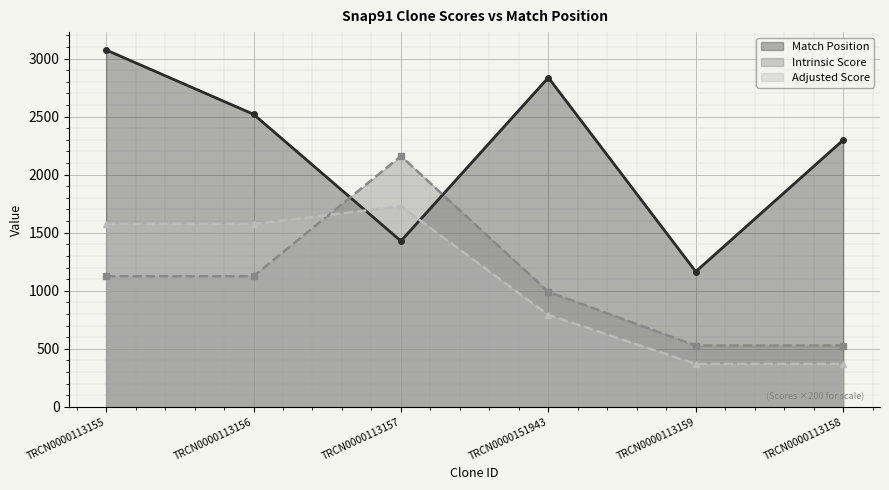

Which label corresponds to the smallest value in the chart?

TRCN0000113159